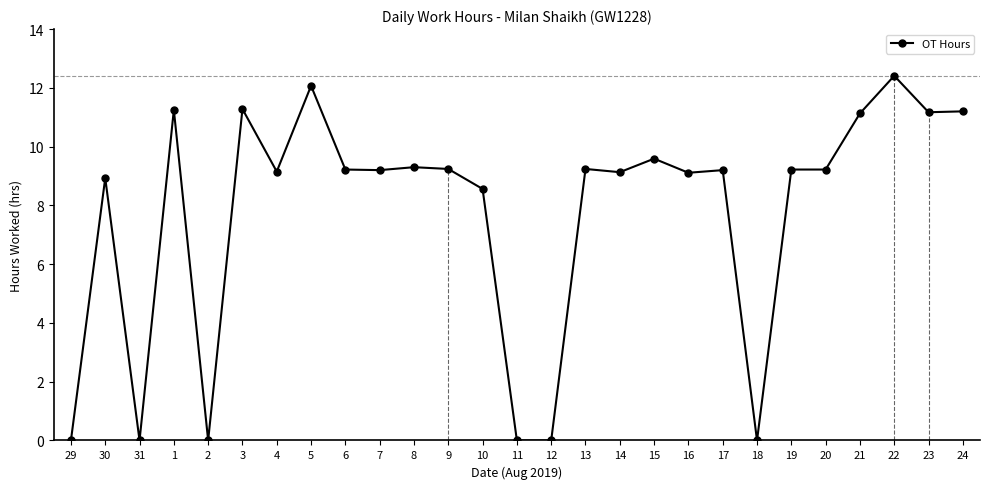

What is the label of the 9th point from the left?

6